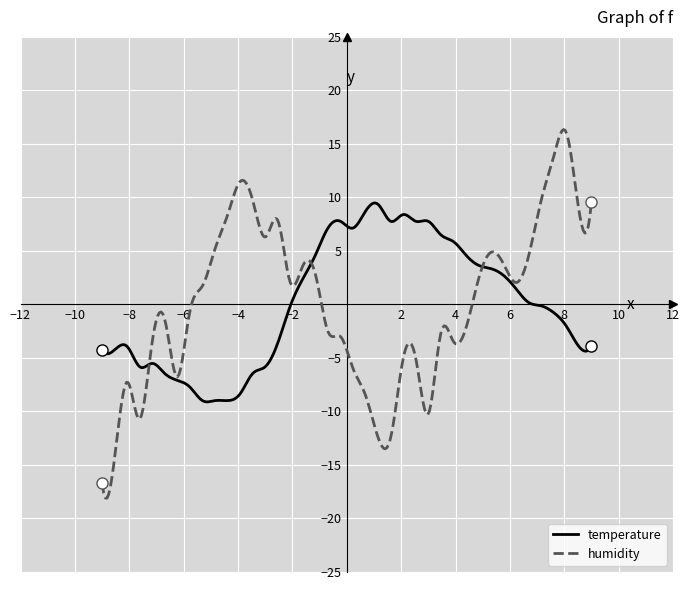

Which series has the largest range (max minus min)?

humidity